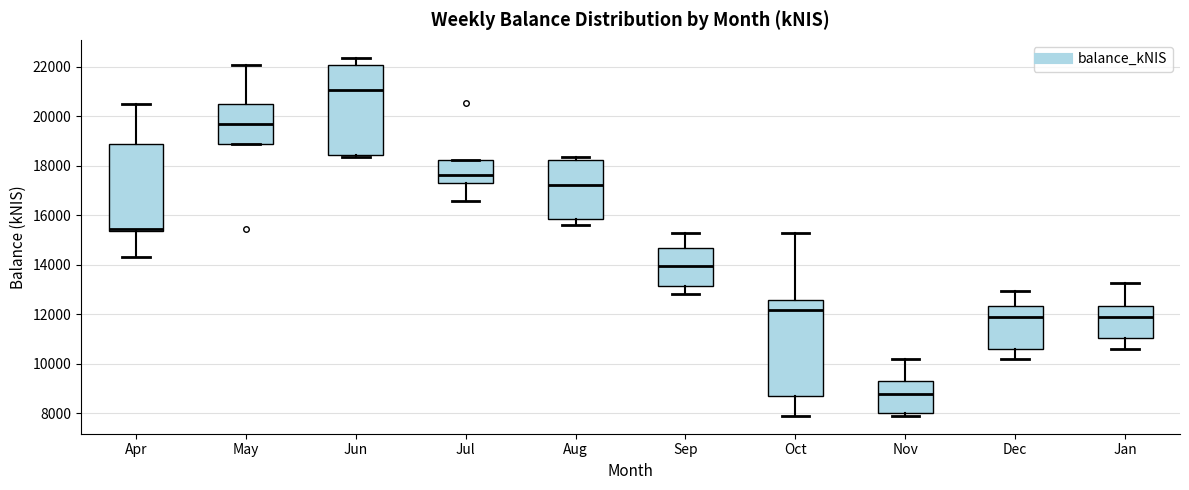

Which box's median line is the highest?

Jun